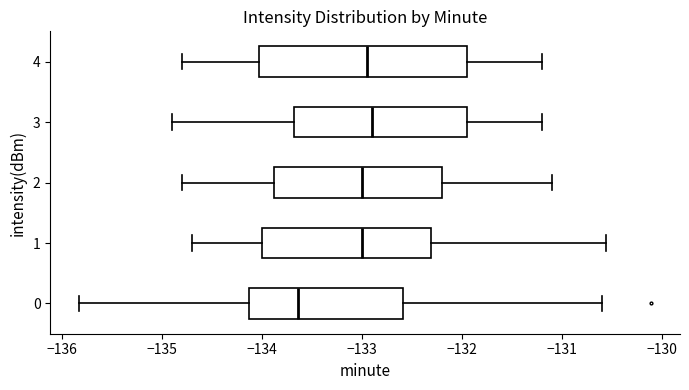

Which box's median line is the furthest to the left?

0